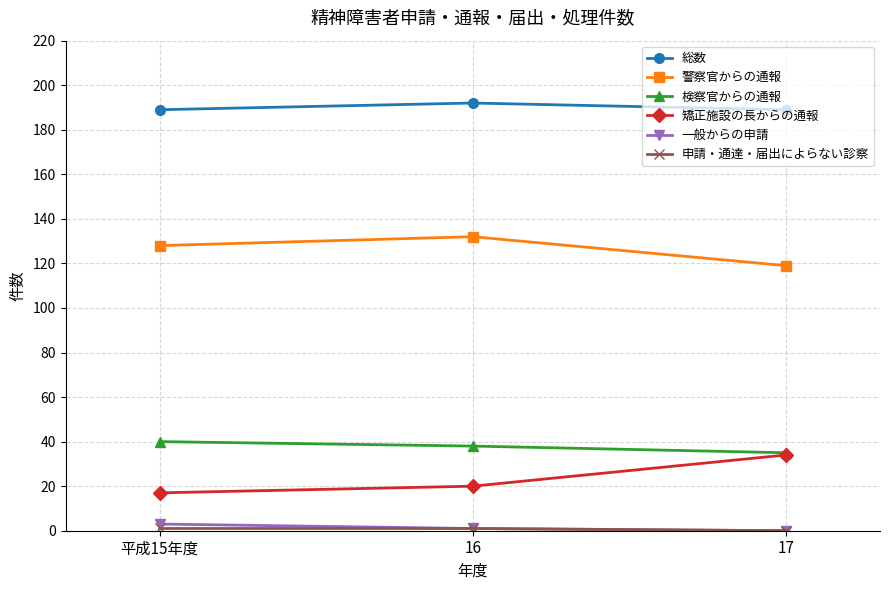

What is the label of the 1st point from the right?

17